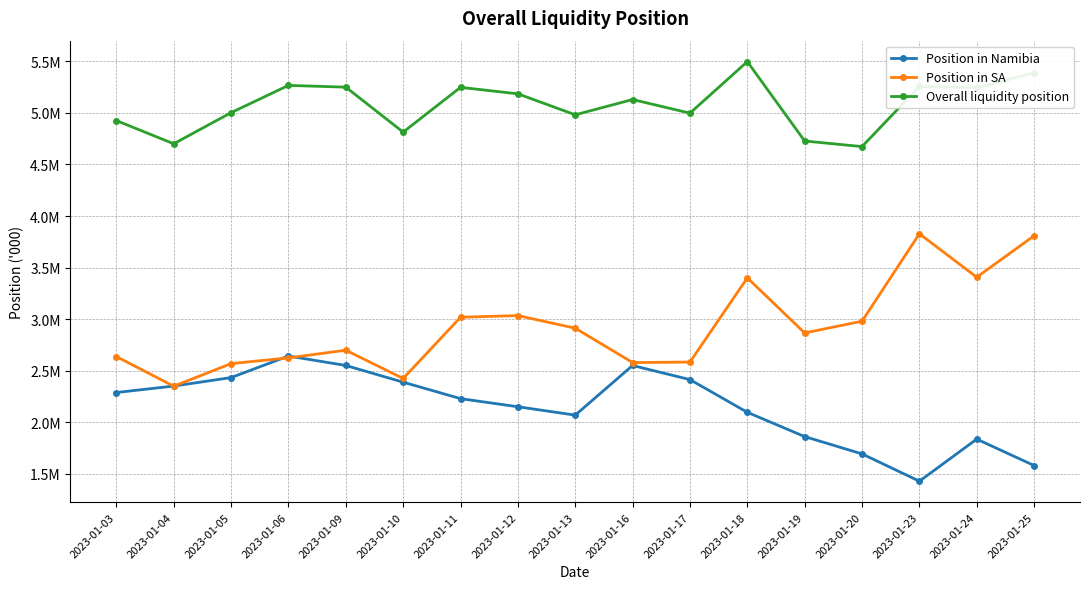

True or false: Position in Namibia has a value of 1580416.6 at 2023-01-25.

True